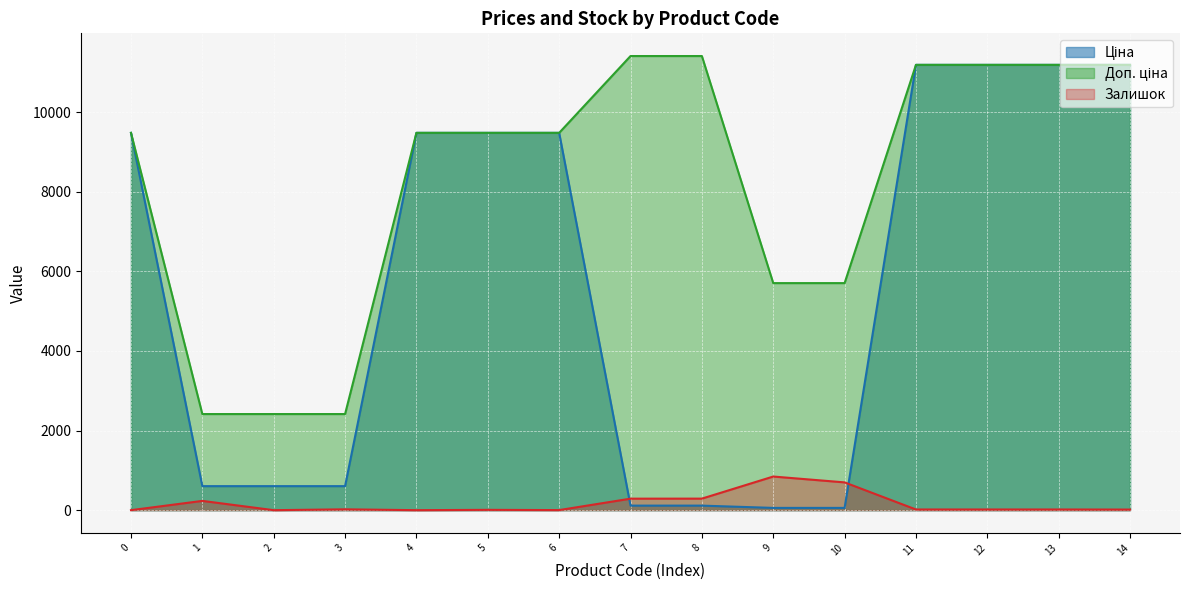

What is the value of the Залишок point at the 12th from the left?

17.0